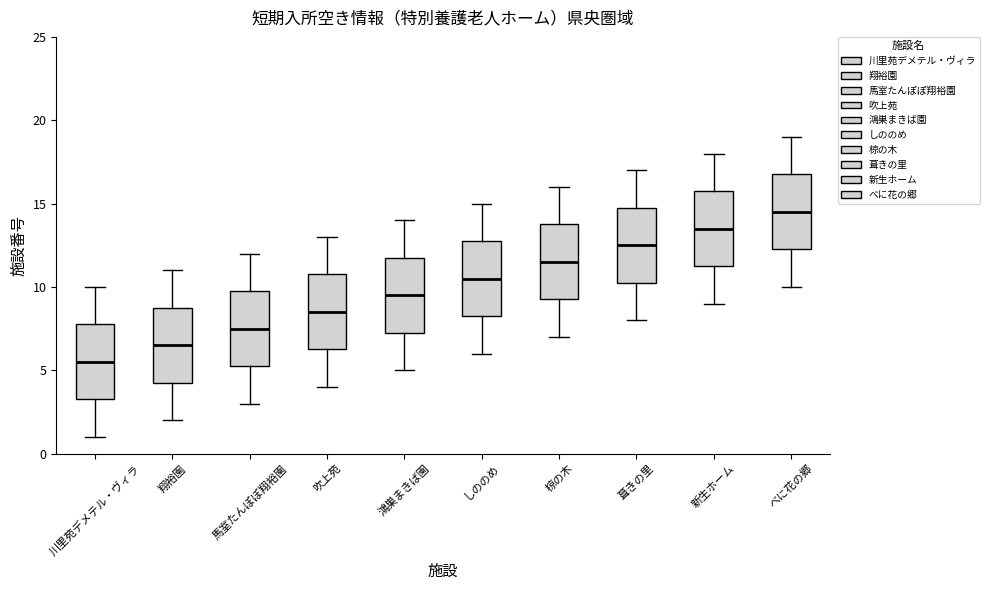

Reading left to right, transcribe this box plot: for each box, give where its median line is, the range the box spans, and where its two whiskers end, as read against the y-axis. The values are not printed on the chart, so give them approximately, as read against the axis.

川里苑デメテル・ヴィラ: median 5.5, box 3.5 to 8.0, whiskers 1.0 to 10.0
翔裕園: median 6.5, box 4.5 to 9.0, whiskers 2.0 to 11.0
馬室たんぽぽ翔裕園: median 7.5, box 5.5 to 10.0, whiskers 3.0 to 12.0
吹上苑: median 8.5, box 6.5 to 11.0, whiskers 4.0 to 13.0
鴻巣まきば園: median 9.5, box 7.5 to 12.0, whiskers 5.0 to 14.0
しののめ: median 10.5, box 8.5 to 13.0, whiskers 6.0 to 15.0
椋の木: median 11.5, box 9.5 to 14.0, whiskers 7.0 to 16.0
葺きの里: median 12.5, box 10.5 to 15.0, whiskers 8.0 to 17.0
新生ホーム: median 13.5, box 11.5 to 16.0, whiskers 9.0 to 18.0
べに花の郷: median 14.5, box 12.5 to 17.0, whiskers 10.0 to 19.0